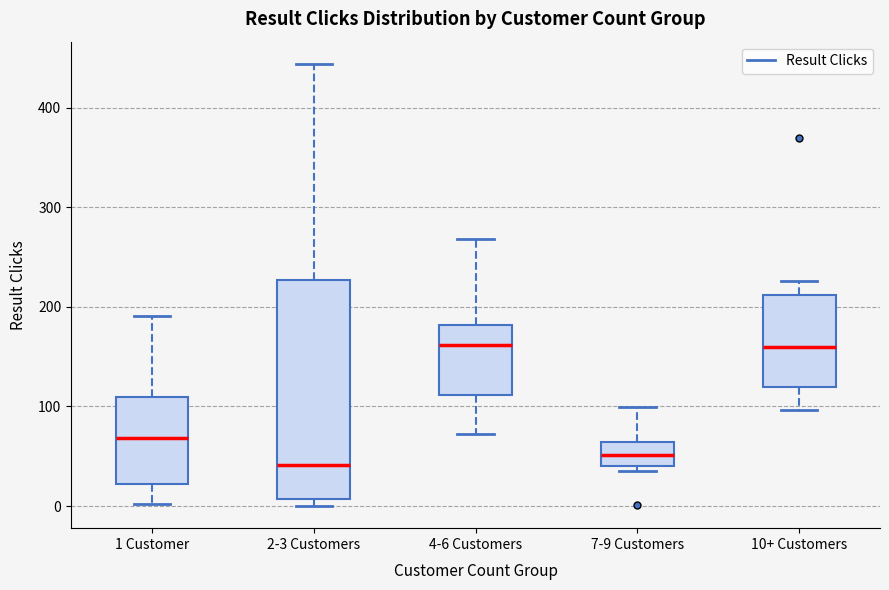

Reading left to right, transcribe this box plot: for each box, give where its median line is, the range the box spans, and where its two whiskers end, as read against the y-axis. The values are not printed on the chart, so give them approximately, as read against the axis.

1 Customer: median 70, box 20 to 110, whiskers 0 to 190
2-3 Customers: median 40, box 10 to 230, whiskers 0 to 440
4-6 Customers: median 160, box 110 to 180, whiskers 70 to 270
7-9 Customers: median 50, box 40 to 60, whiskers 40 (just below the box's lower edge) to 100
10+ Customers: median 160, box 120 to 210, whiskers 100 to 230